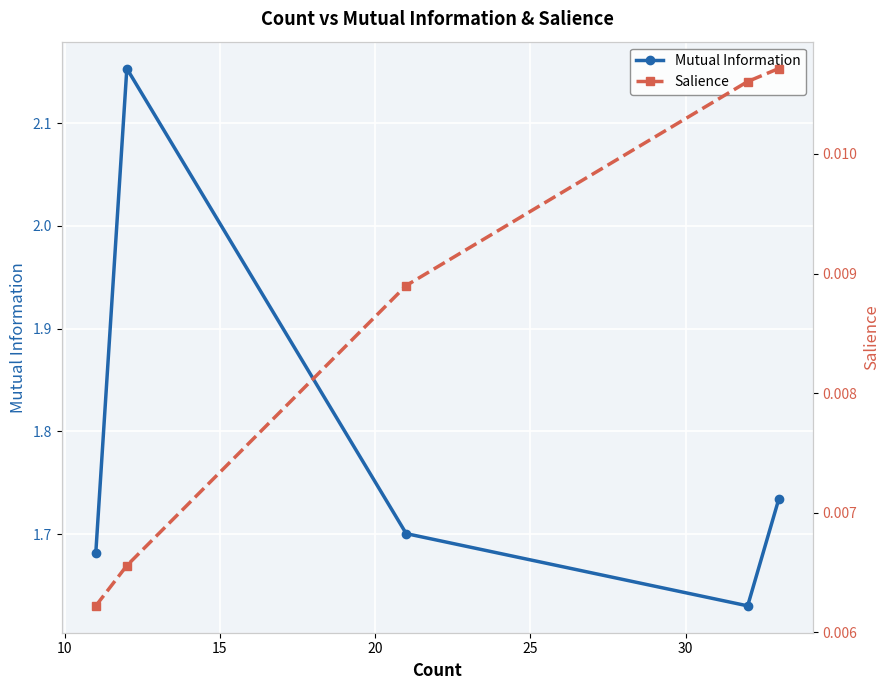

How many Mutual Information values are between 1 and 2?

4